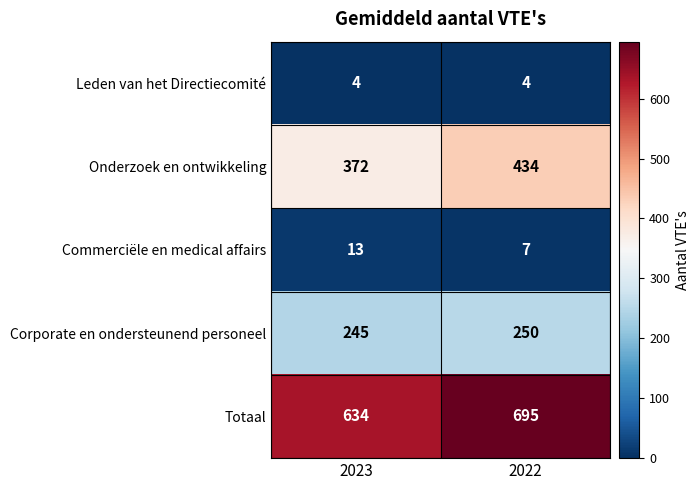

Which series has the widest spread of values?

Onderzoek en ontwikkeling